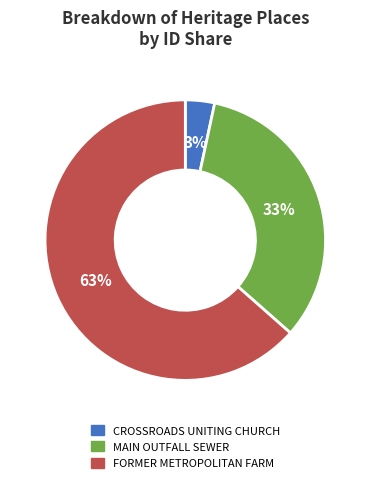

Is the sum of FORMER METROPOLITAN FARM and CROSSROADS UNITING CHURCH greater than half?

Yes